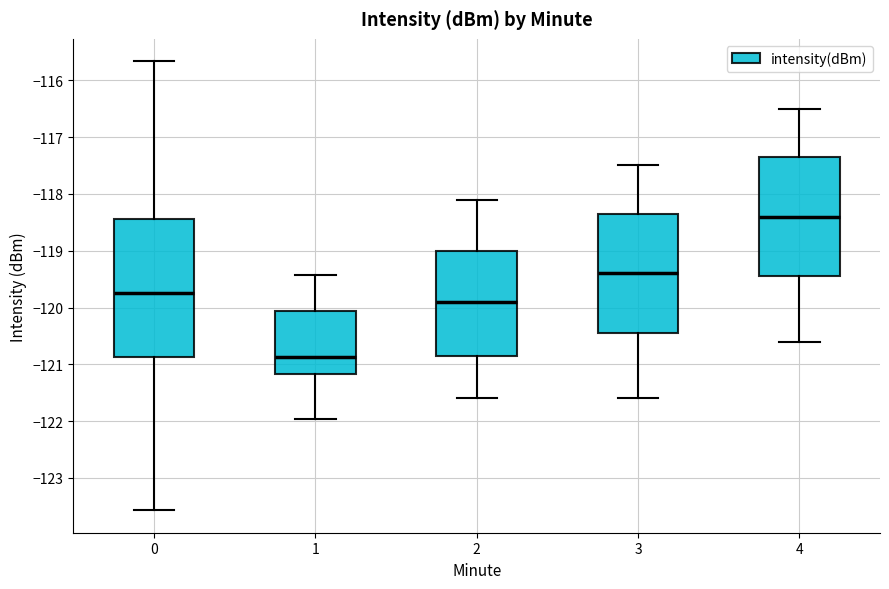

Comparing the boxes themselves (not the whiskers), which one is the tallest?

0